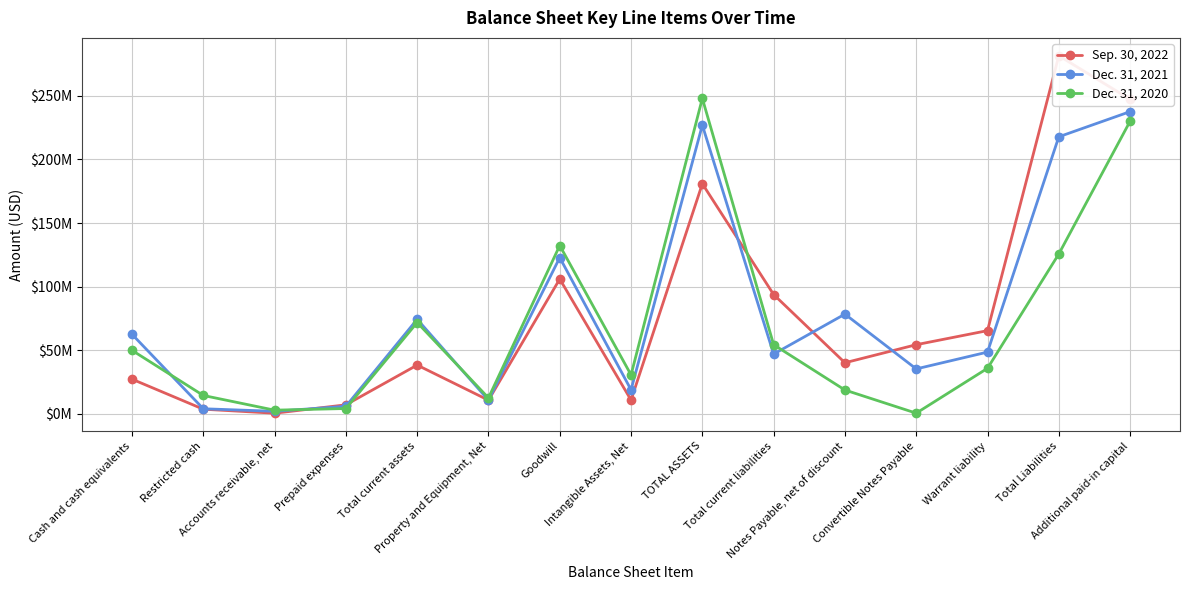

How many data points in Sep. 30, 2022 are less than 40111000?

7